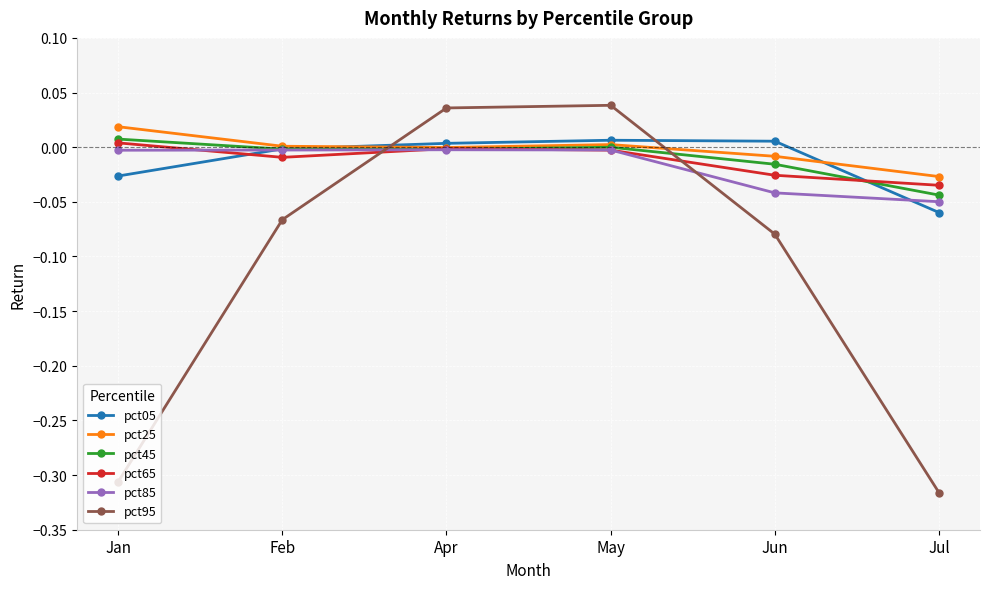

What is the label of the 2nd point from the left?

Feb